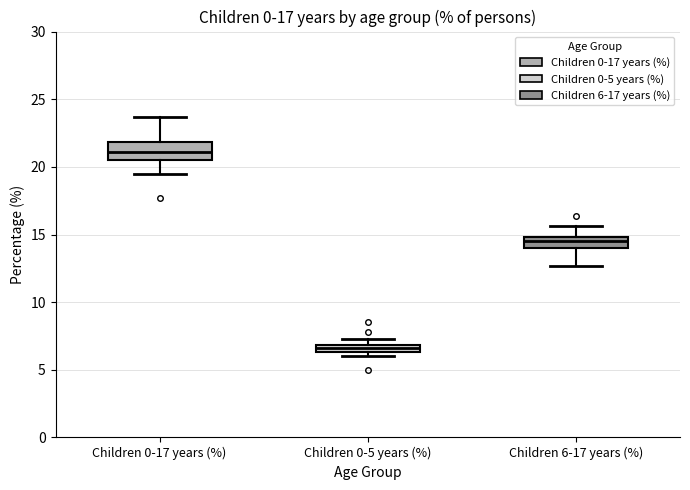

Where is the upper edge of the box for Children 0-5 years (%) on the y-axis? The values are not printed on the chart, so give them approximately, as read against the axis.

7.0